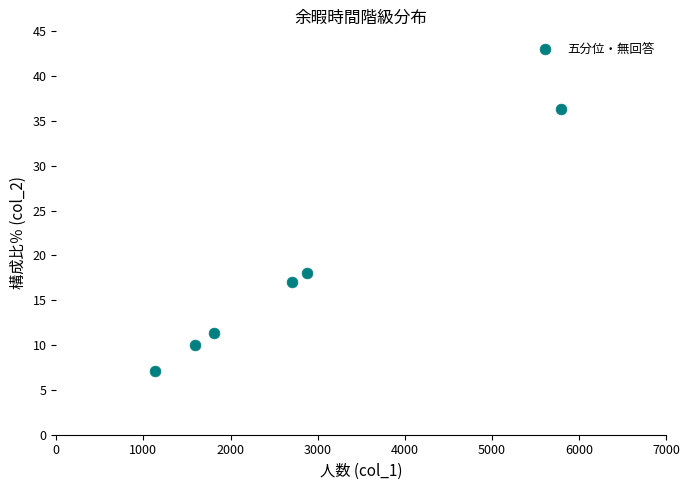

What is the range of X values (max minus min)?

4654.0